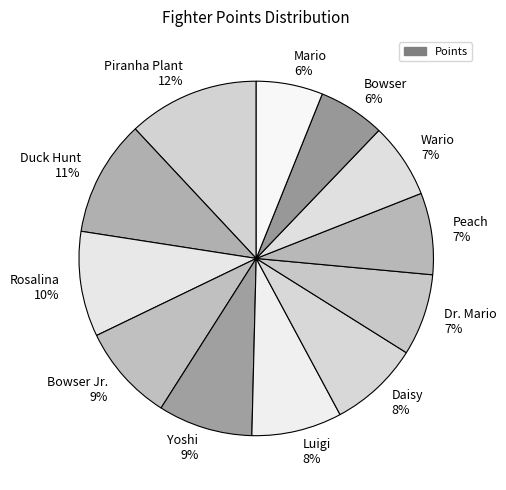

To the nearest percent, what percentage of the pie is Bowser Jr. 9%?

9%